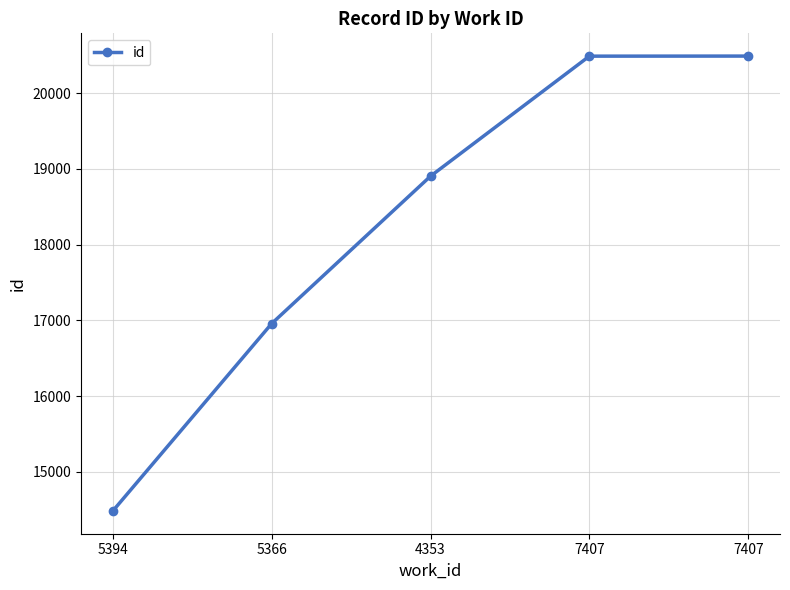

How many values are below 18905?

2